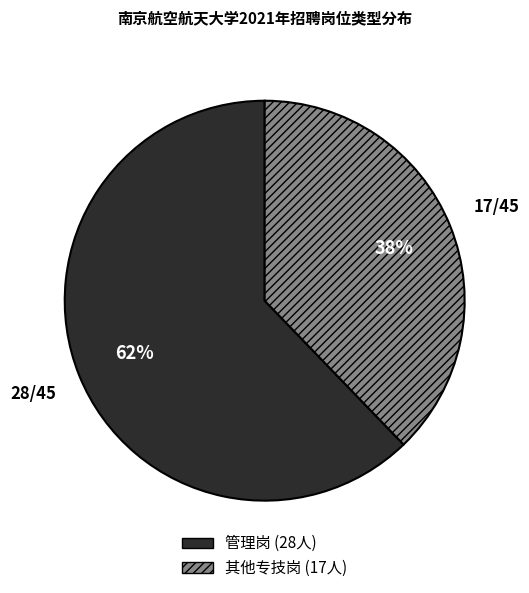

To the nearest percent, what percentage of the pie is 管理岗?

62%